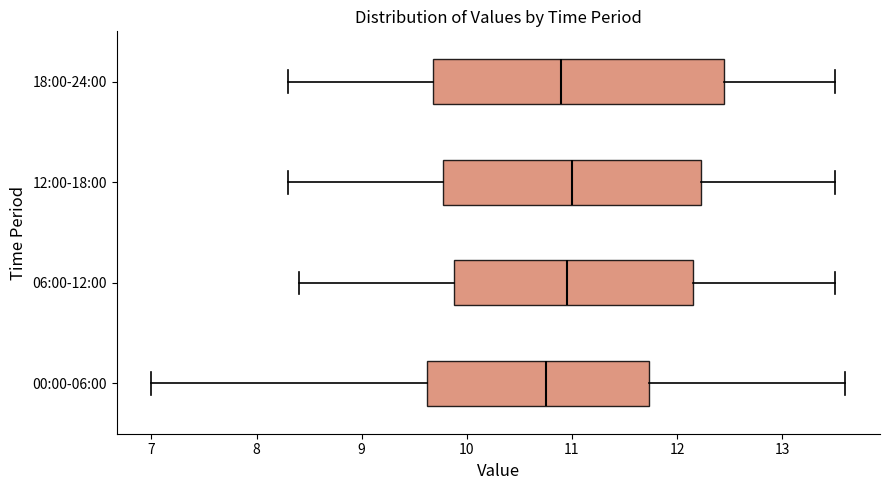

Reading bottom to top, read every box against the x-axis: the position of its median line, the range the box covers, and the ends of its whiskers. The values are not printed on the chart, so give them approximately, as read against the axis.

00:00-06:00: median 10.8, box 9.6 to 11.7, whiskers 7.0 to 13.6
06:00-12:00: median 11.0, box 9.9 to 12.2, whiskers 8.4 to 13.5
12:00-18:00: median 11.0, box 9.8 to 12.2, whiskers 8.3 to 13.5
18:00-24:00: median 10.9, box 9.7 to 12.5, whiskers 8.3 to 13.5